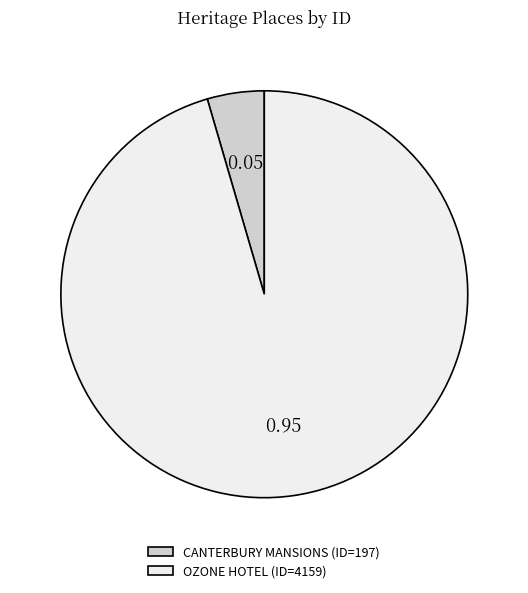

Count the number of slices in the pie.

2